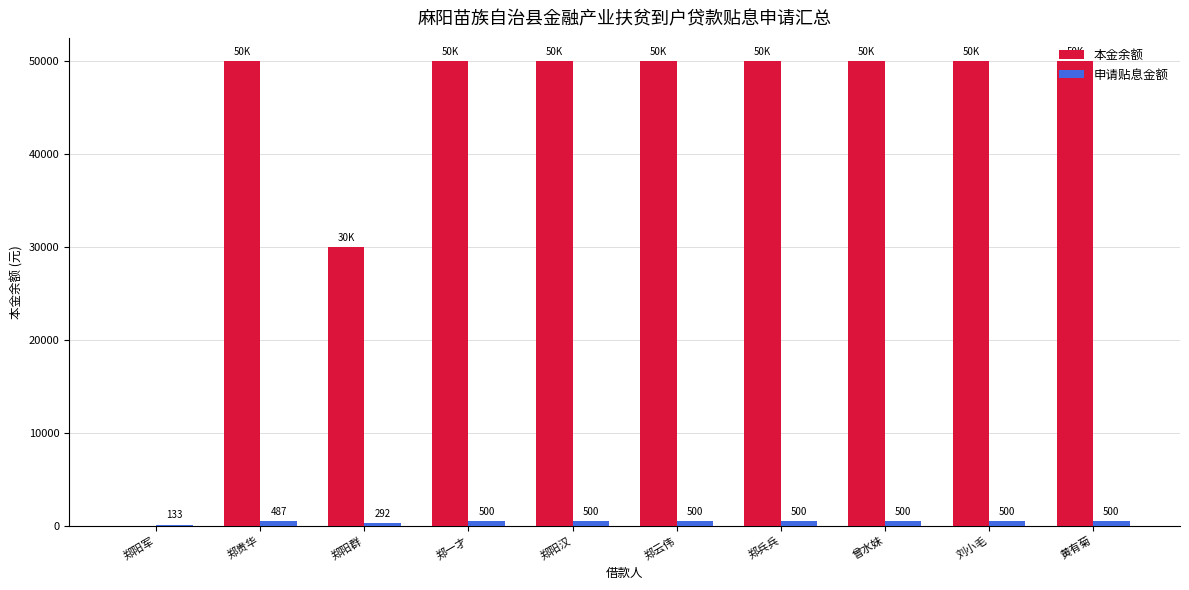

True or false: 本金余额 has a value of 50000.0 at 郑云伟.

True